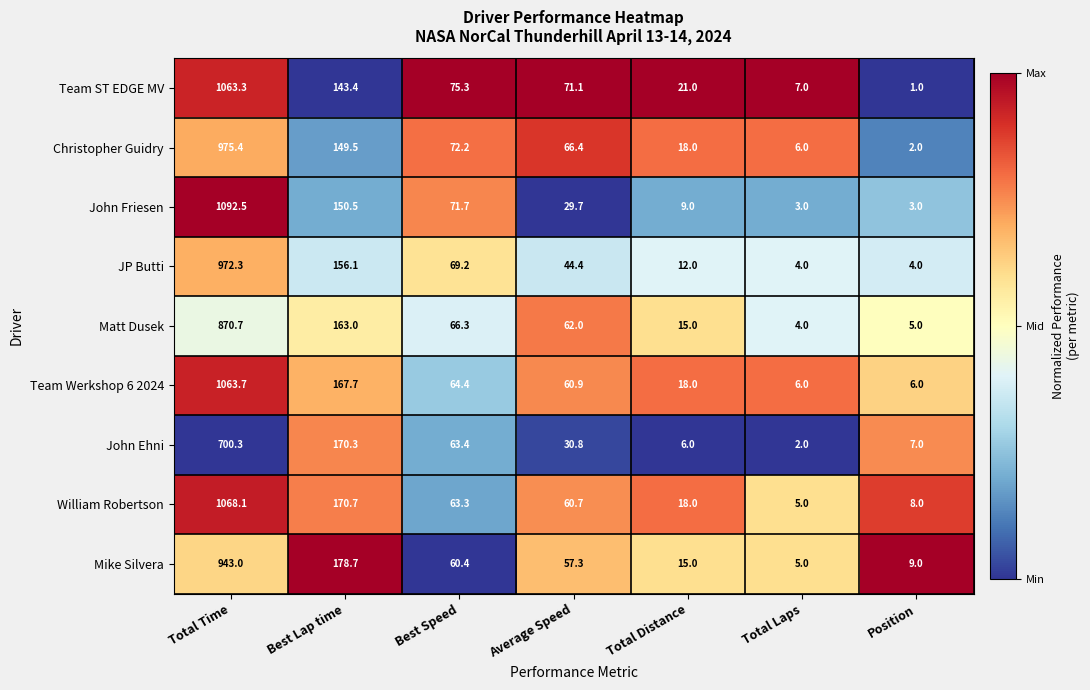

What is the average value of the JP Butti series?

180.3